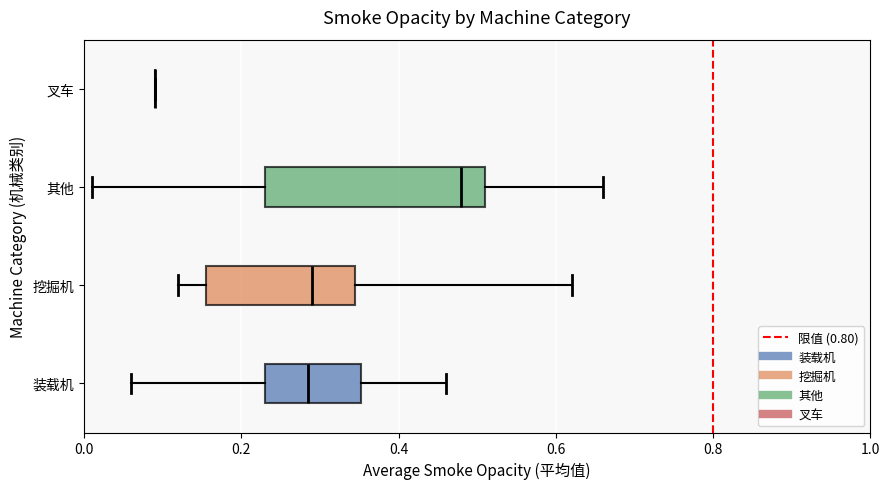

Reading bottom to top, transcribe this box plot: for each box, give where its median line is, the range the box spans, and where its two whiskers end, as read against the x-axis. The values are not printed on the chart, so give them approximately, as read against the axis.

装载机: median 0.28, box 0.24 to 0.36, whiskers 0.06 to 0.46
挖掘机: median 0.30, box 0.16 to 0.34, whiskers 0.12 to 0.62
其他: median 0.48, box 0.24 to 0.52, whiskers 0.02 to 0.66
叉车: box collapsed to a line at 0.10, whiskers 0.10 to 0.10